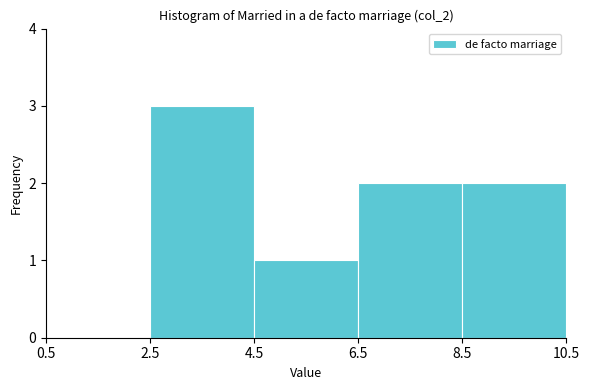

Reading left to right, list every bar in this chart as the range it spans on the x-axis followed by its height. The values are not printed on the chart, so give them approximately, as read against the axis.

0.5 to 2.5: 0
2.5 to 4.5: 3
4.5 to 6.5: 1
6.5 to 8.5: 2
8.5 to 10.5: 2